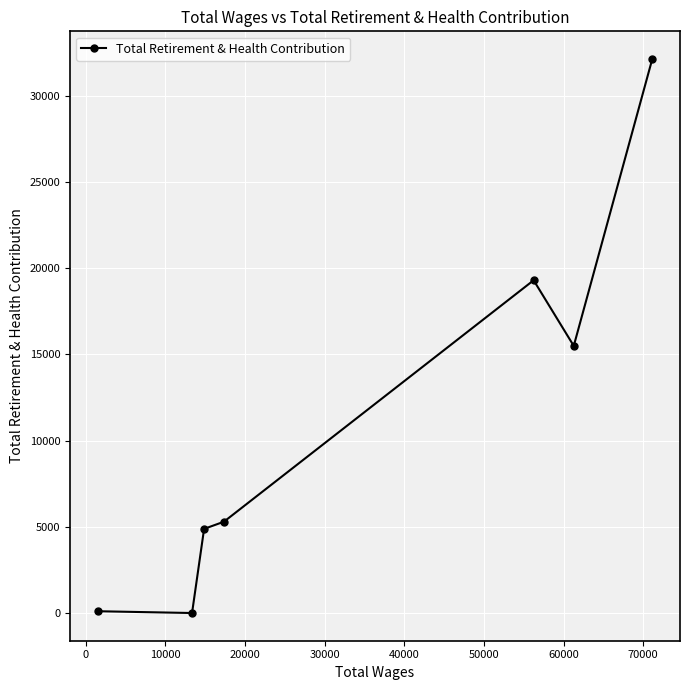

What is the average value?

11028